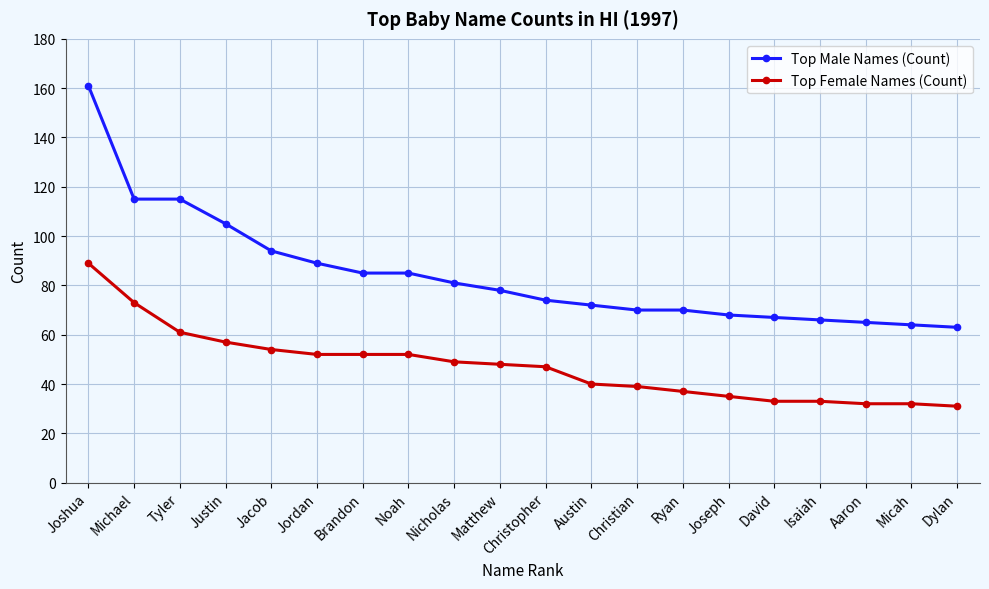

Reading left to right, list all the values displayed in this chart.

Top Male Names (Count): 161	115	115	105	94	89	85	85	81	78	74	72	70	70	68	67	66	65	64	63
Top Female Names (Count): 89	73	61	57	54	52	52	52	49	48	47	40	39	37	35	33	33	32	32	31